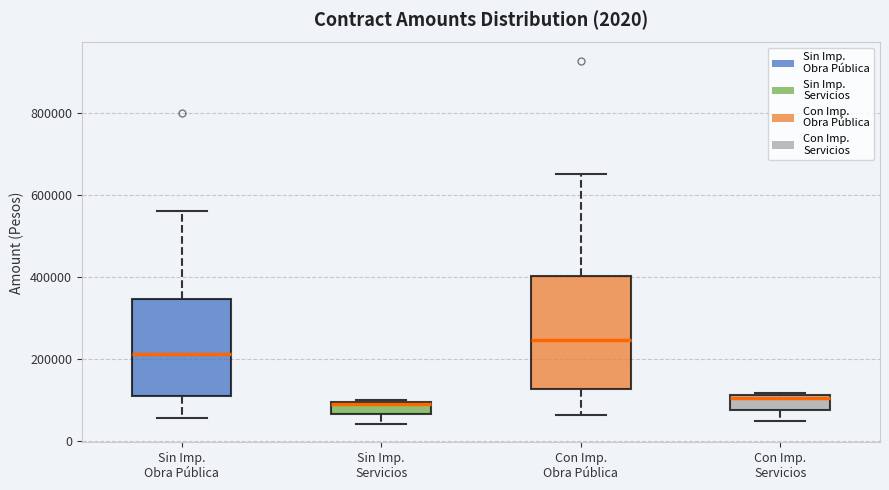

Which box has the highest median line?

Con Imp. Obra Pública